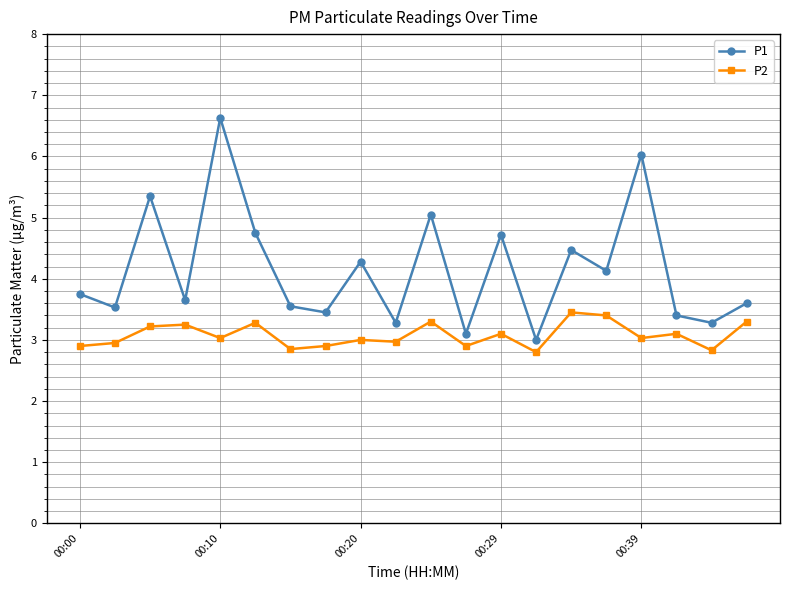

What is the value of the P2 point at the 6th from the left?

3.3